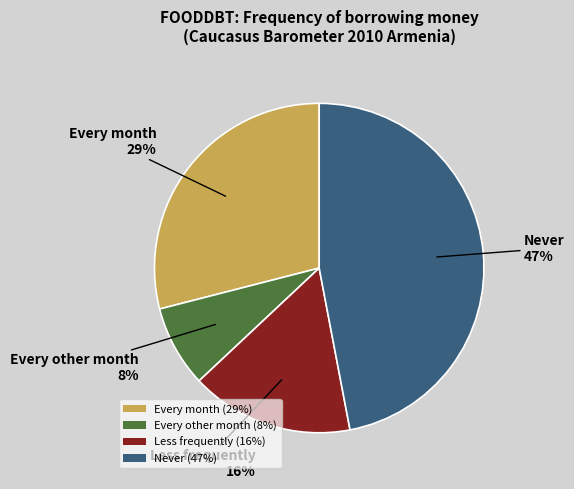

Combined, do Never and Less frequently account for over 50%?

Yes